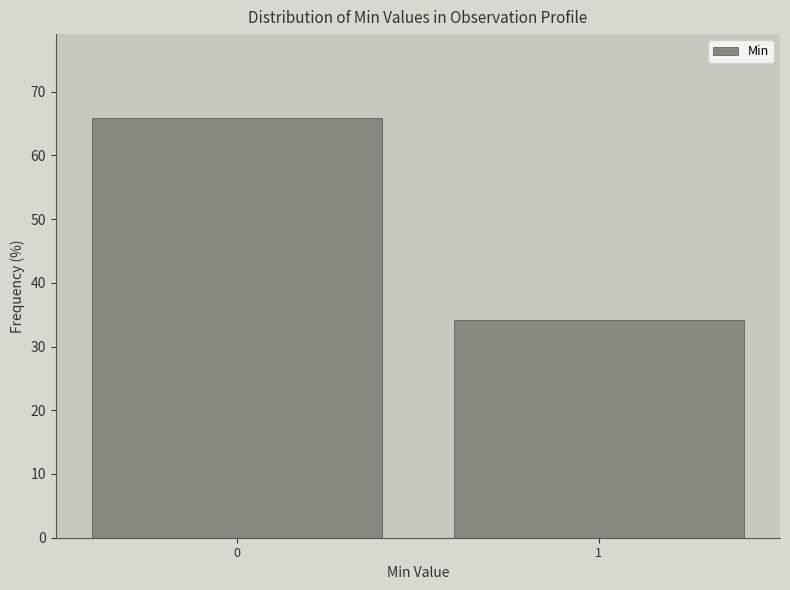

Reading left to right, list all the values displayed in this chart.

65.9	34.1